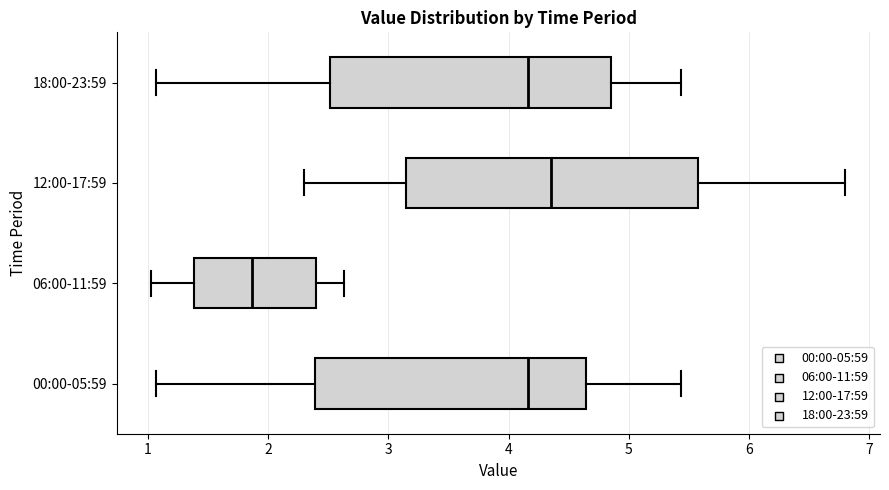

Where does the median line of the box for 00:00-05:59 sit on the x-axis? The values are not printed on the chart, so give them approximately, as read against the axis.

4.2